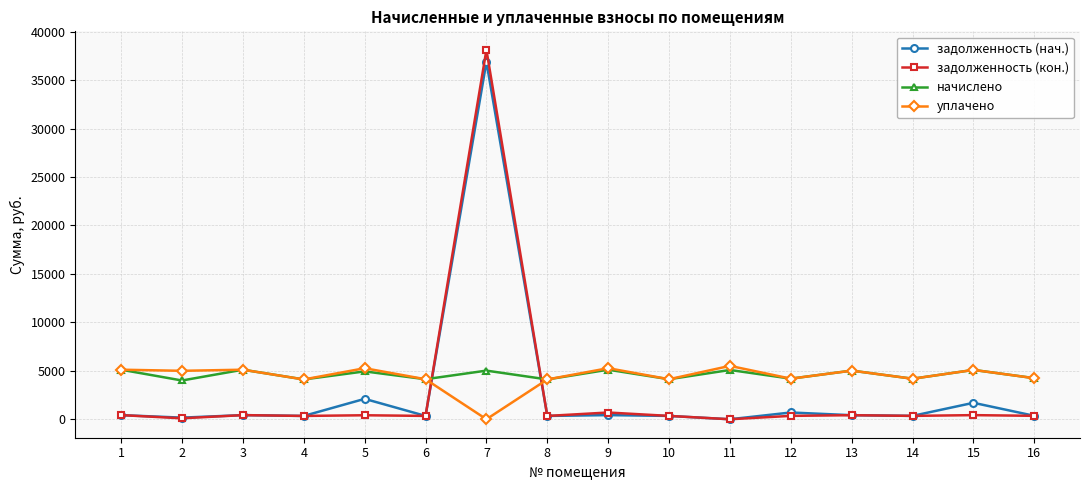

What are all the series names shown in the legend?

задолженность (нач.), задолженность (кон.), начислено, уплачено